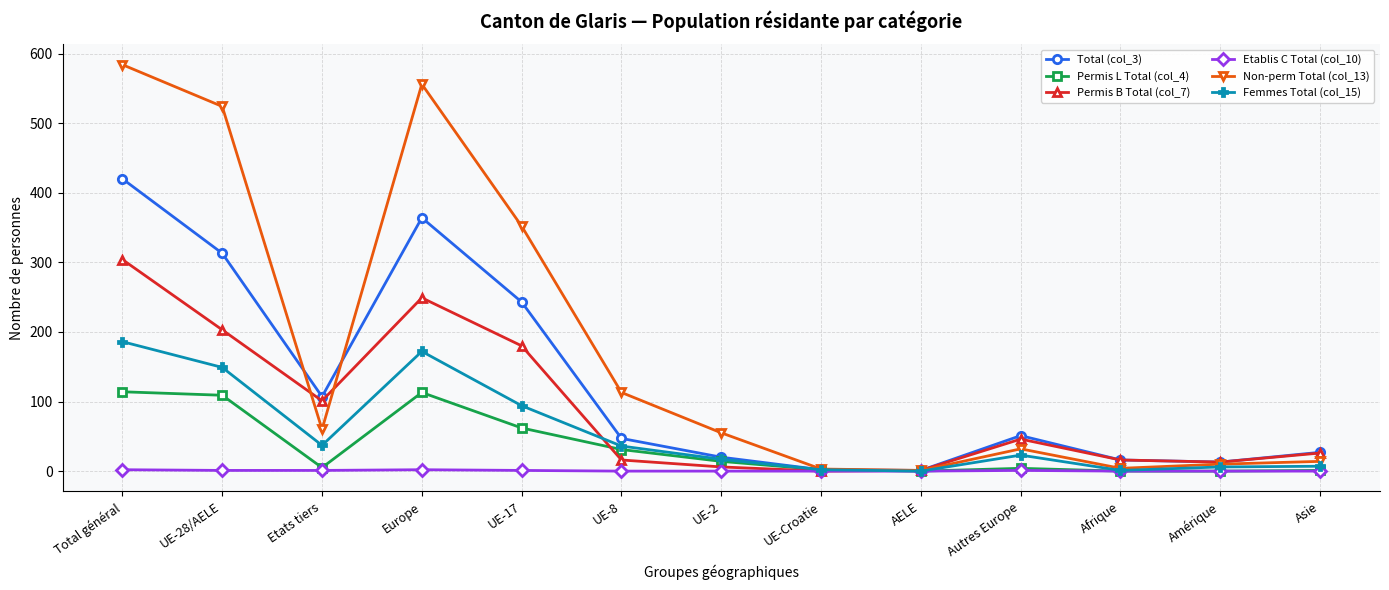

Does the chart have visible grid lines?

Yes